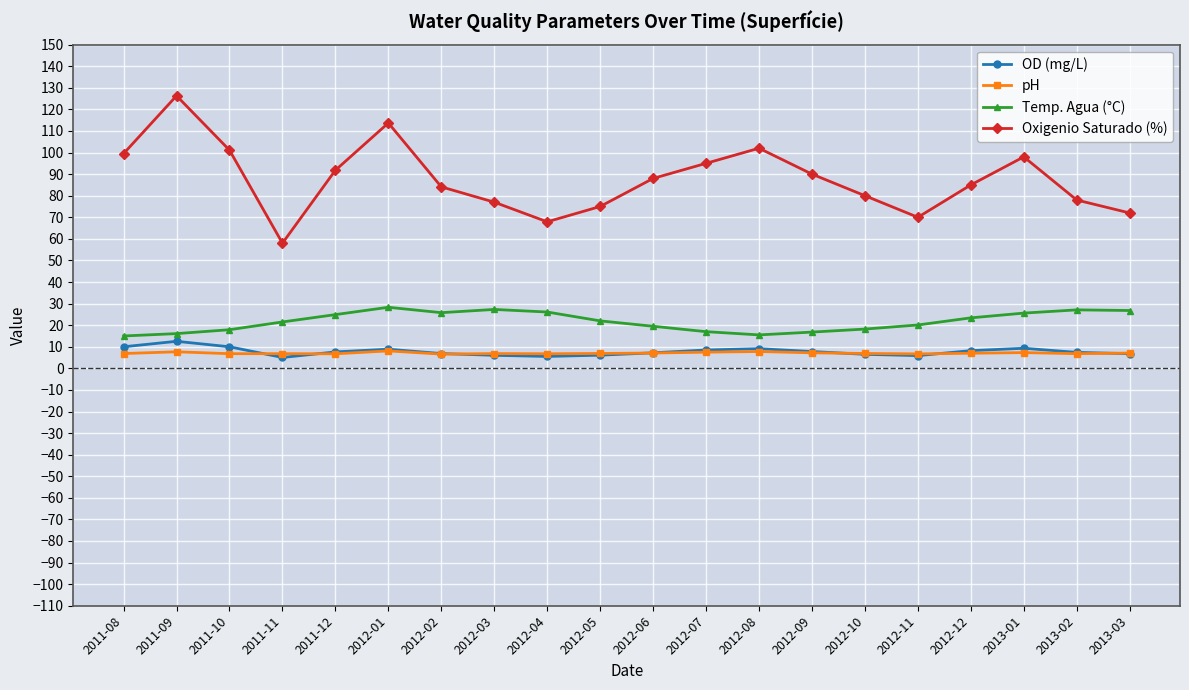

What is the greatest value displayed?

126.3